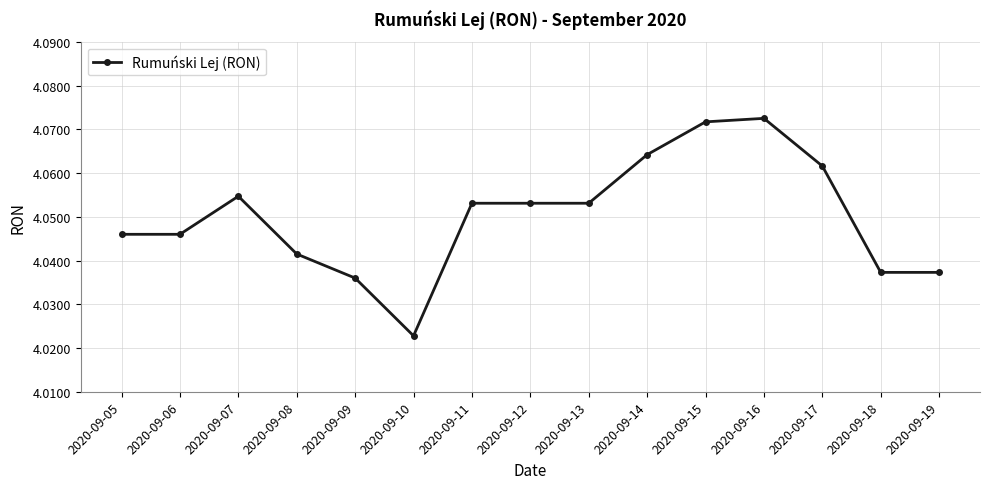

What is the ratio of the value at 2020-09-06 to the value at 2020-09-07?

1.0